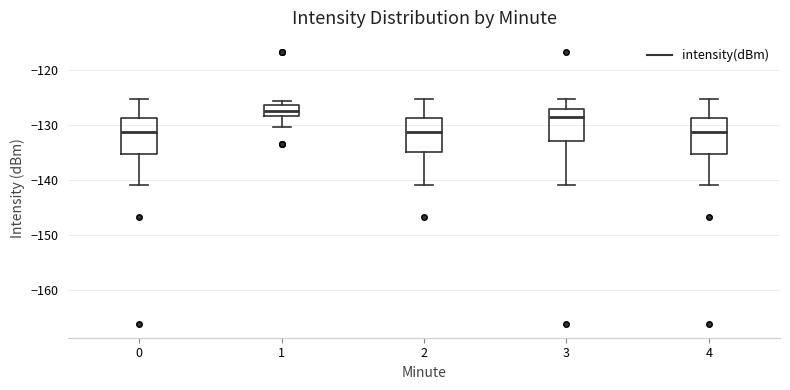

Where is the upper edge of the box at x = 2 on the y-axis? The values are not printed on the chart, so give them approximately, as read against the axis.

-129